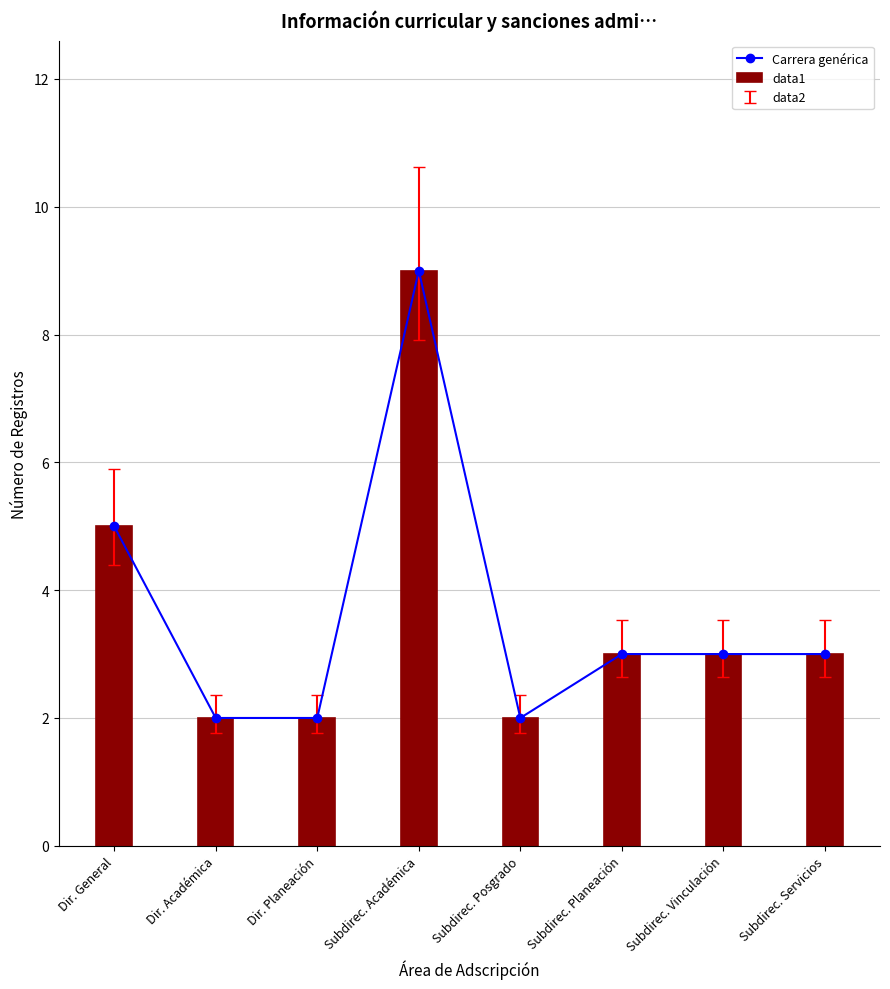

True or false: Carrera genérica has a value of 2 at Subdirec. Posgrado.

True